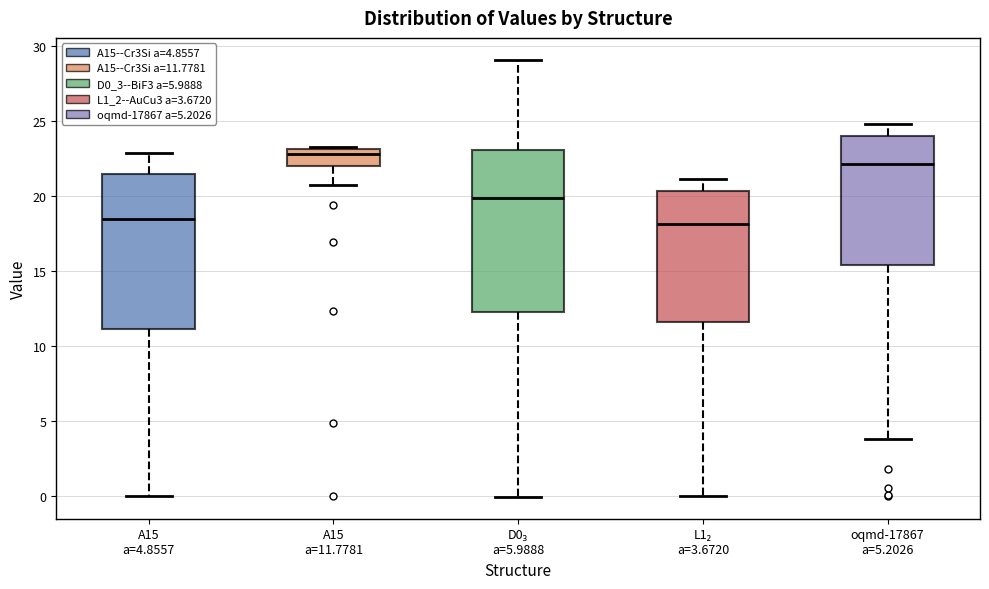

Where is the upper edge of the box for A15 a=11.7781 on the y-axis? The values are not printed on the chart, so give them approximately, as read against the axis.

23.0